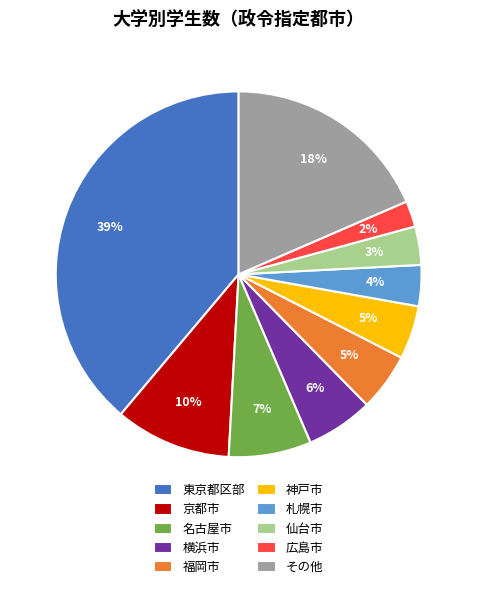

Is there a majority slice in this chart?

No